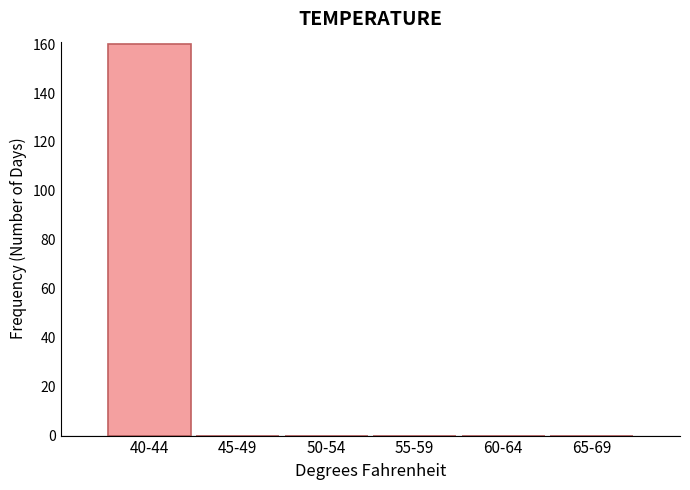

Reading left to right, extract all data points from this chart.

40-44=160	45-49=0	50-54=0	55-59=0	60-64=0	65-69=0